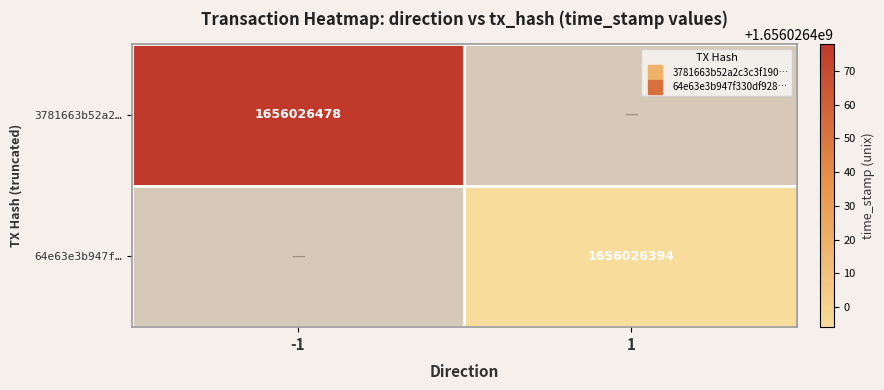

Reading left to right, extract all data points from this chart.

3781663b52a2c3c3f1901d0c22d34a3b6c50a36: -1	1656026478
64e63e3b947f330df928a0611593561eb82f6f2: 1	1656026394